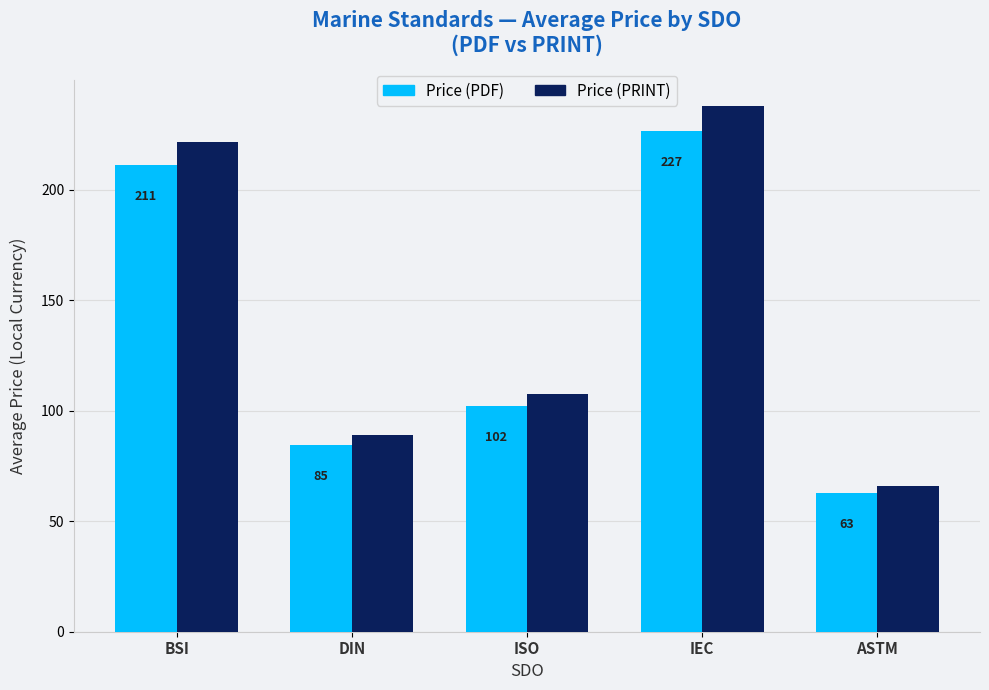

Is it true that Price (PDF) equals 402.6 at IEC?

False